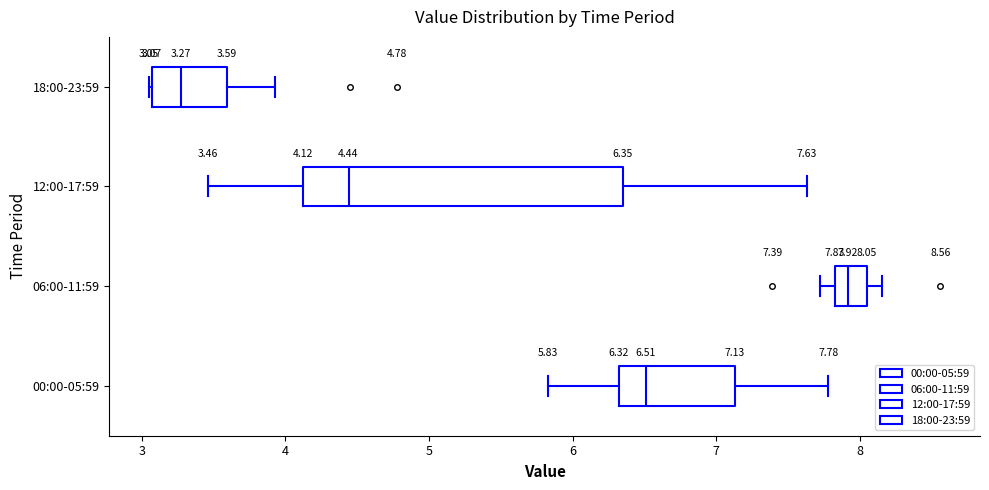

Which box has the furthest to the left median line?

18:00-23:59